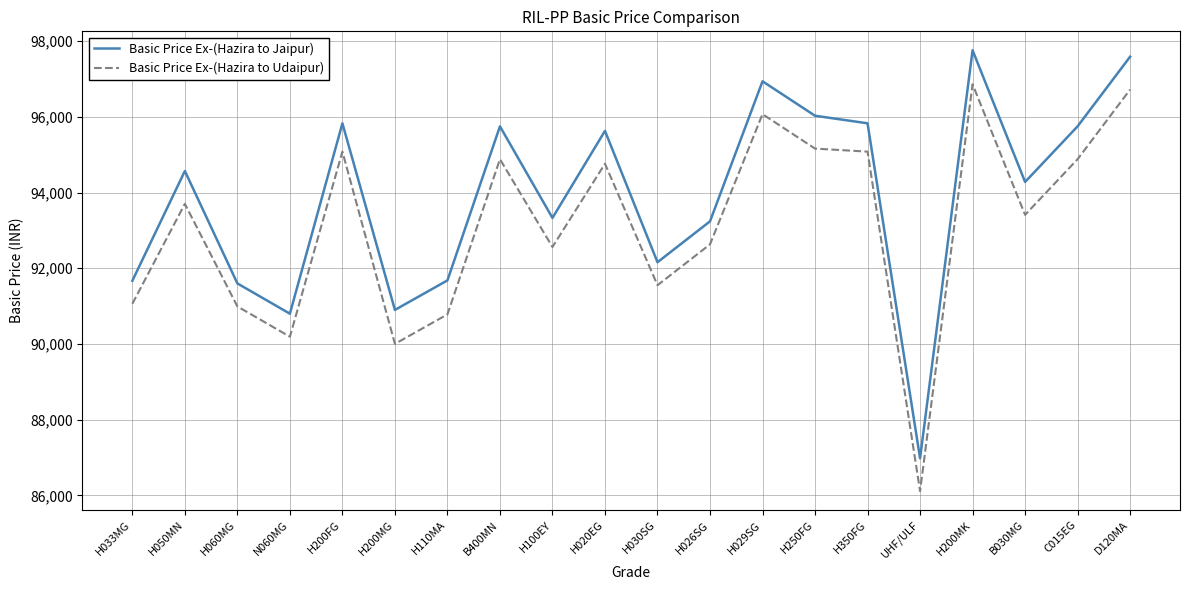

Which series has the largest range (max minus min)?

Basic Price Ex-(Hazira to Jaipur)